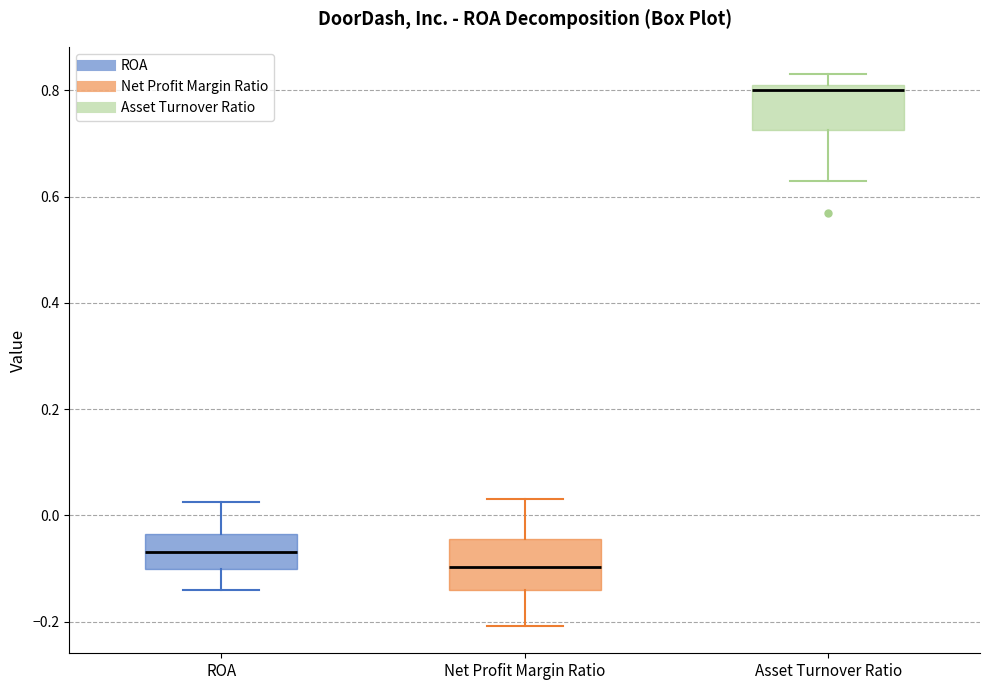

Reading left to right, read every box against the y-axis: the position of its median line, the range the box covers, and the ends of its whiskers. The values are not printed on the chart, so give them approximately, as read against the axis.

ROA: median -0.06, box -0.10 to -0.04, whiskers -0.14 to 0.02
Net Profit Margin Ratio: median -0.10, box -0.14 to -0.04, whiskers -0.20 to 0.04
Asset Turnover Ratio: median 0.80, box 0.72 to 0.82, whiskers 0.64 to 0.84